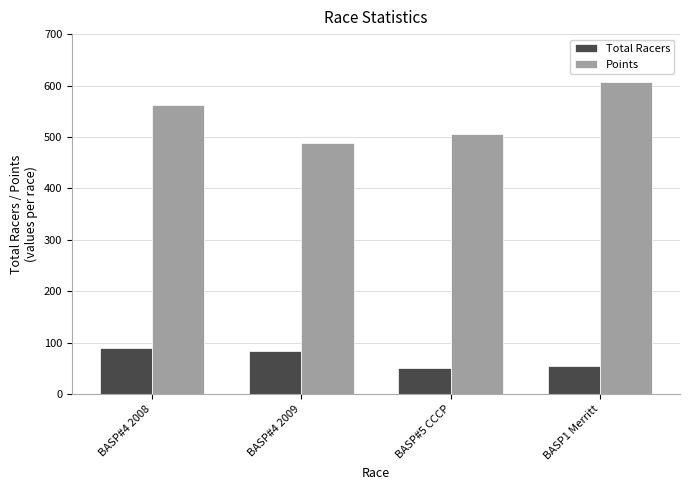

The value of Total Racers at BASP1 Merritt is 96.4. True or false?

False